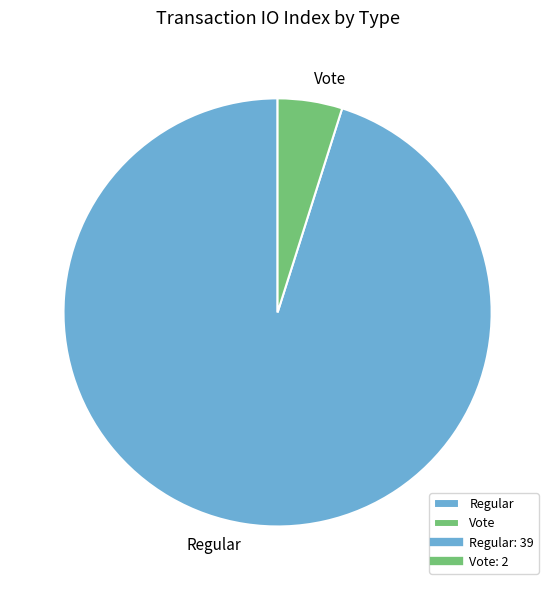

What is the smallest slice in the pie chart?

Vote